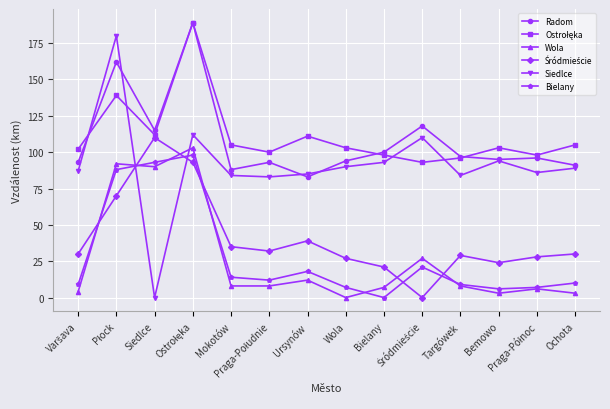

What value does the Siedlce series have at Bielany, to the nearest 50?

100